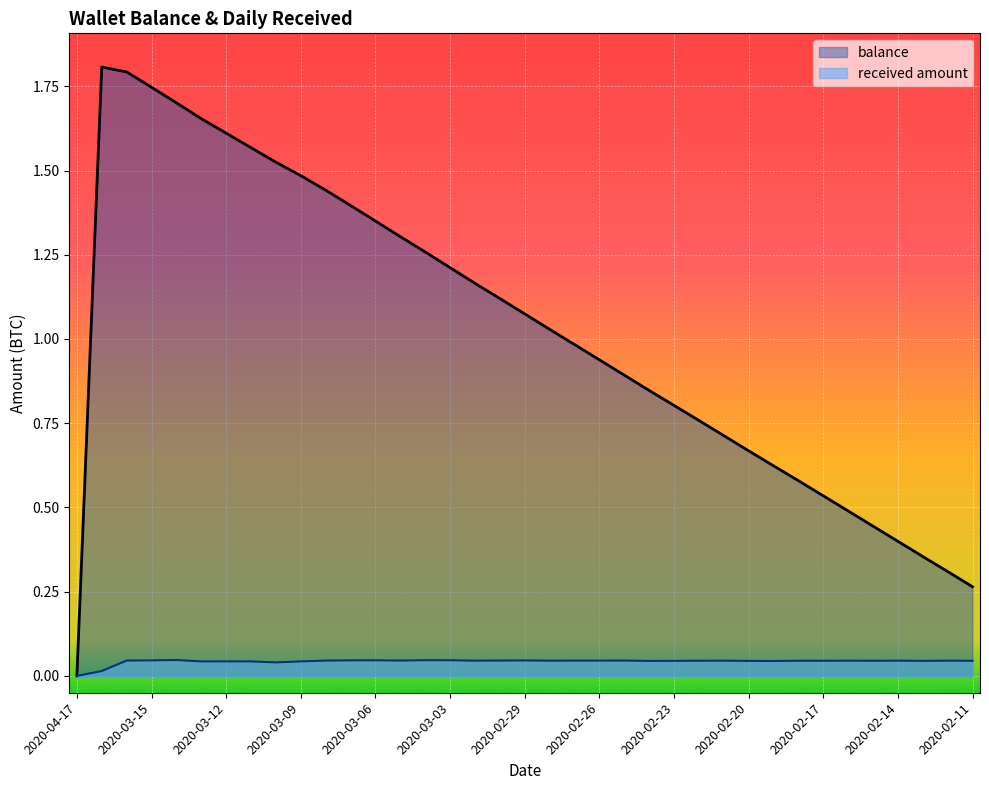

Reading right to left, what are all the values shown in this chart?

balance: 2020-02-11=0.3	2020-02-12=0.3	2020-02-13=0.4	2020-02-14=0.4	2020-02-15=0.4	2020-02-16=0.5	2020-02-17=0.5	2020-02-18=0.6	2020-02-19=0.6	2020-02-20=0.7	2020-02-21=0.7	2020-02-22=0.8	2020-02-23=0.8	2020-02-24=0.8	2020-02-25=0.9	2020-02-26=0.9	2020-02-27=1.0	2020-02-28=1.0	2020-02-29=1.1	2020-03-01=1.1	2020-03-02=1.2	2020-03-03=1.2	2020-03-04=1.3	2020-03-05=1.3	2020-03-06=1.4	2020-03-07=1.4	2020-03-08=1.4	2020-03-09=1.5	2020-03-10=1.5	2020-03-11=1.6	2020-03-12=1.6	2020-03-13=1.7	2020-03-14=1.7	2020-03-15=1.7	2020-03-16=1.8	2020-03-17=1.8	2020-04-17=0.0
received amount: 2020-02-11=0.0	2020-02-12=0.0	2020-02-13=0.0	2020-02-14=0.0	2020-02-15=0.0	2020-02-16=0.0	2020-02-17=0.0	2020-02-18=0.0	2020-02-19=0.0	2020-02-20=0.0	2020-02-21=0.0	2020-02-22=0.0	2020-02-23=0.0	2020-02-24=0.0	2020-02-25=0.0	2020-02-26=0.0	2020-02-27=0.0	2020-02-28=0.0	2020-02-29=0.0	2020-03-01=0.0	2020-03-02=0.0	2020-03-03=0.0	2020-03-04=0.0	2020-03-05=0.0	2020-03-06=0.0	2020-03-07=0.0	2020-03-08=0.0	2020-03-09=0.0	2020-03-10=0.0	2020-03-11=0.0	2020-03-12=0.0	2020-03-13=0.0	2020-03-14=0.0	2020-03-15=0.0	2020-03-16=0.0	2020-03-17=0.0	2020-04-17=0.0